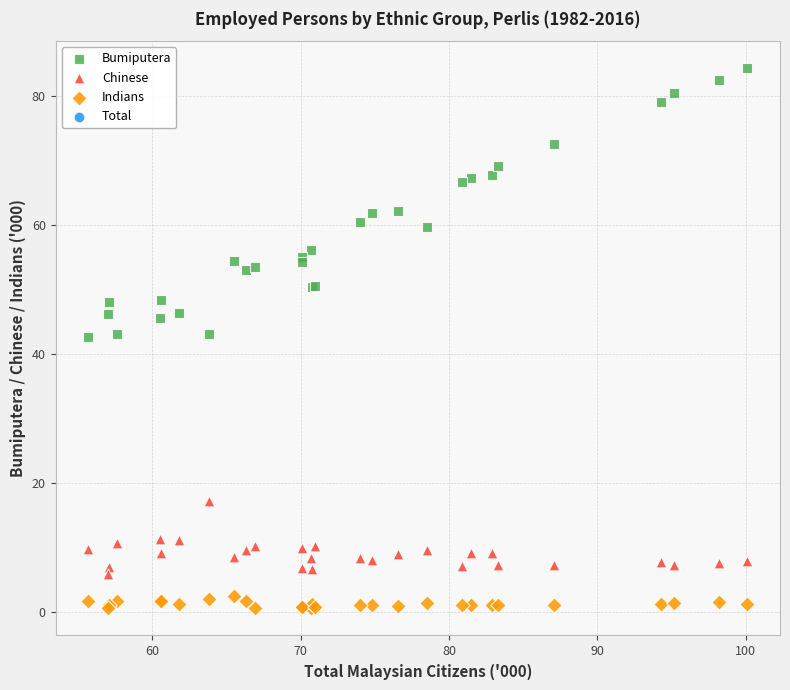

Which series has the widest spread of Y values?

Bumiputera